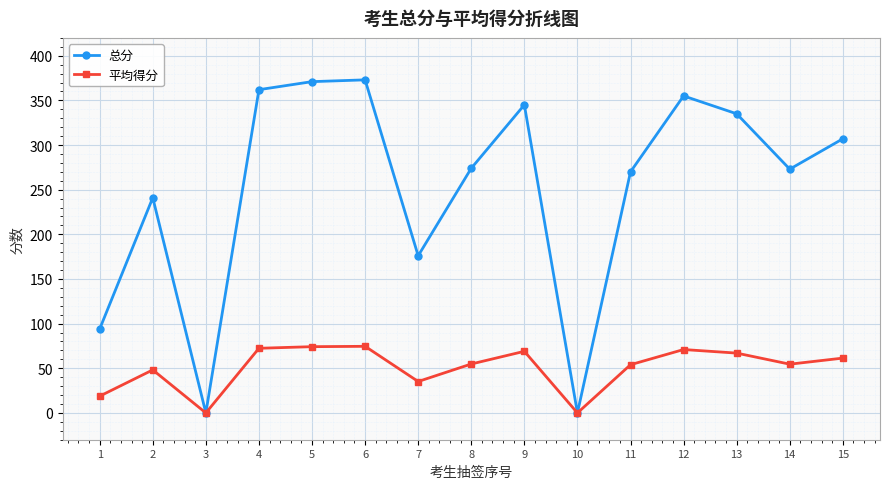

What is the greatest value displayed?

373.0